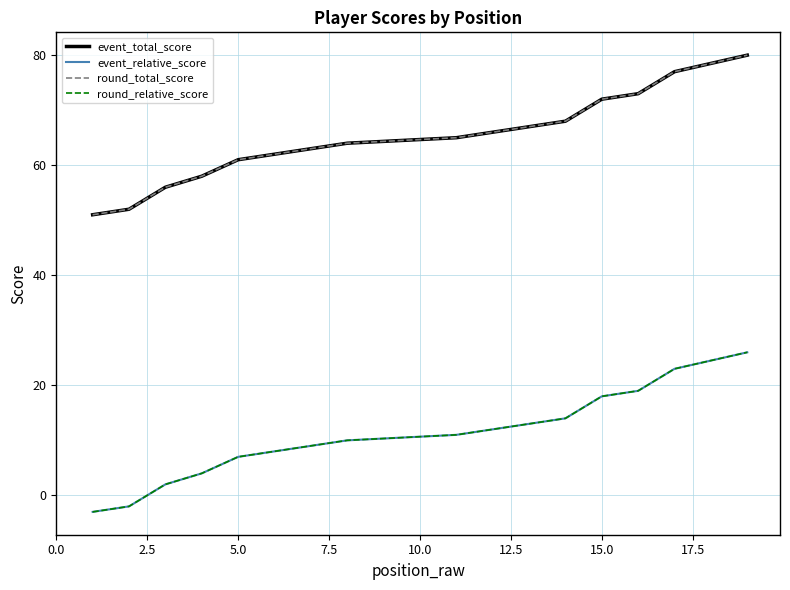

Which series has the widest spread of values?

event_total_score